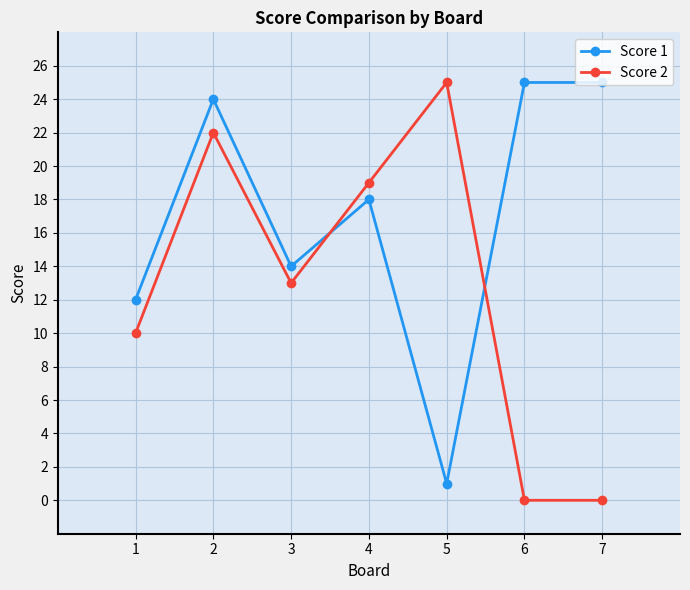

The Score 1 series shows 25 at 6. True or false?

True